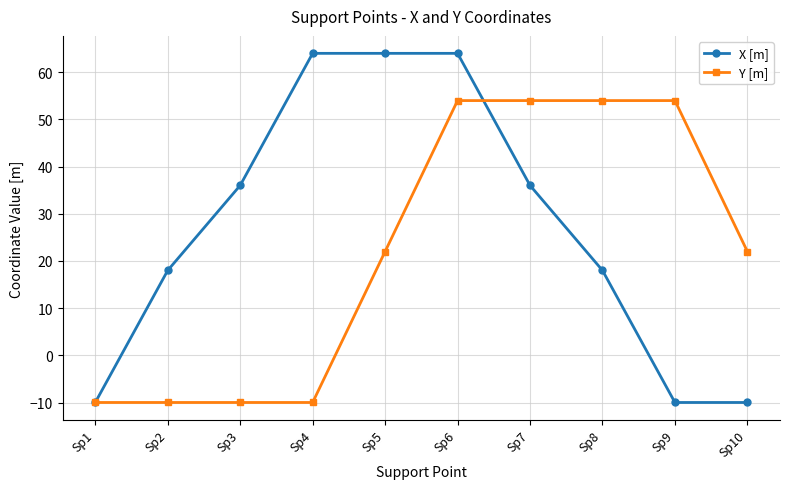

What is the greatest value displayed?

64.0